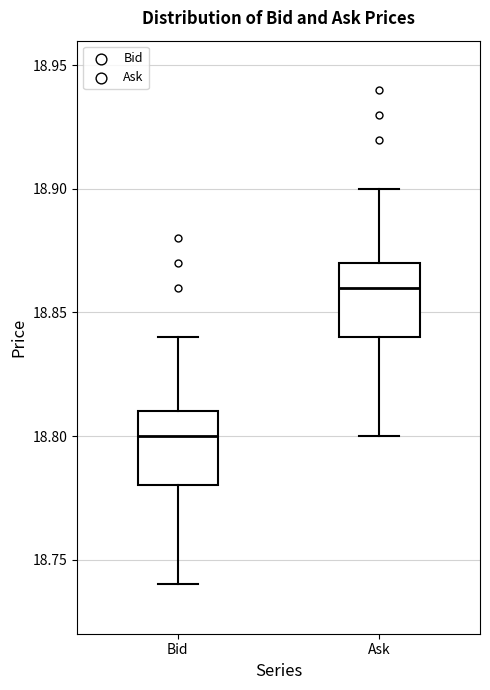

Reading left to right, transcribe this box plot: for each box, give where its median line is, the range the box spans, and where its two whiskers end, as read against the y-axis. The values are not printed on the chart, so give them approximately, as read against the axis.

Bid: median 18.80, box 18.78 to 18.81, whiskers 18.74 to 18.84
Ask: median 18.86, box 18.84 to 18.87, whiskers 18.80 to 18.90